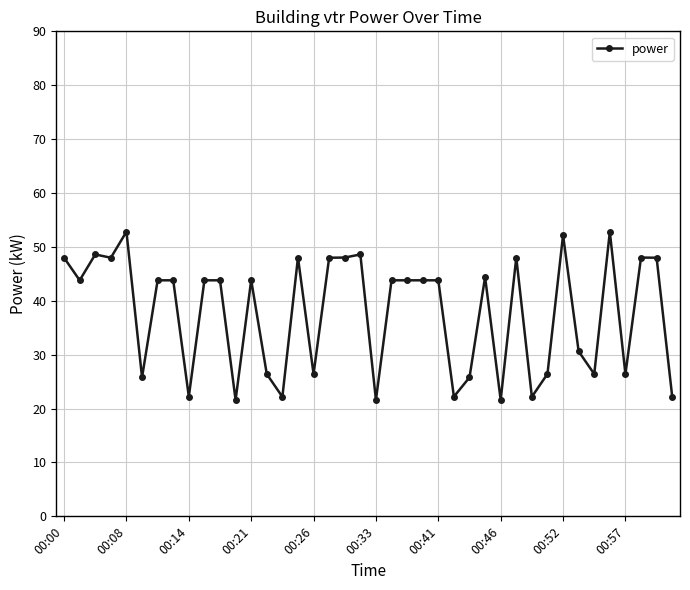

True or false: the data has more than 0 interior local peaks.

True